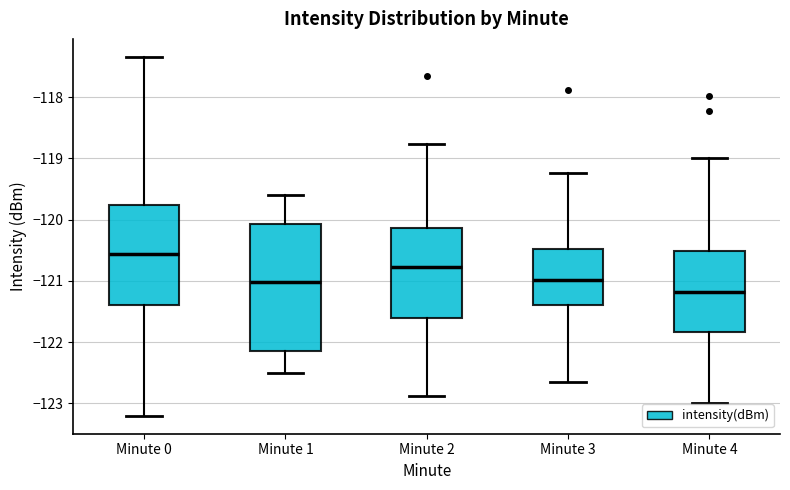

Which box's median line is the lowest?

Minute 4